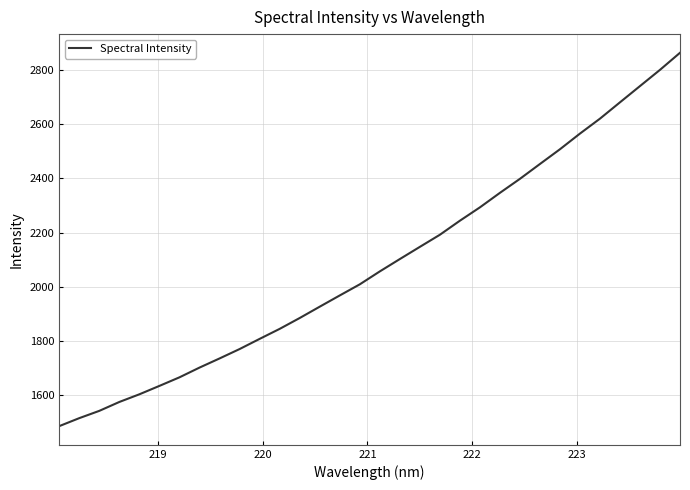

What is the average value?

2083.7